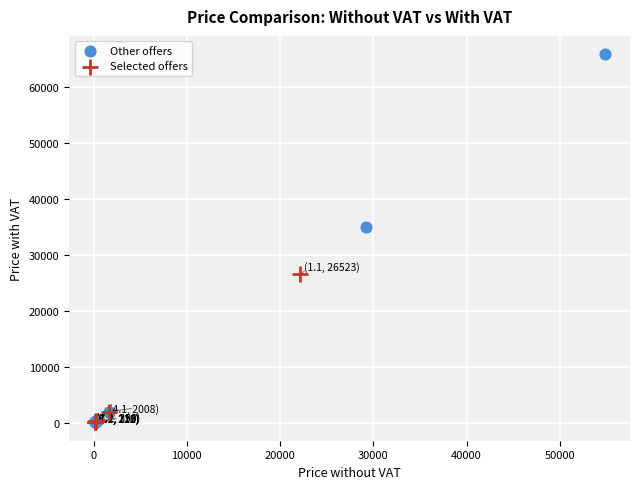

What are all the series names shown in the legend?

Other offers, Selected offers